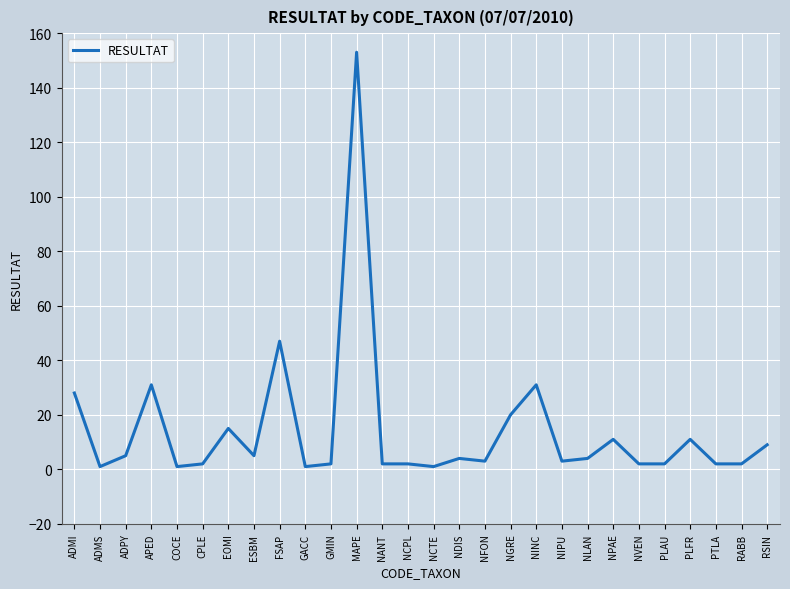

The chart shows a value of 4 at NDIS. True or false?

True